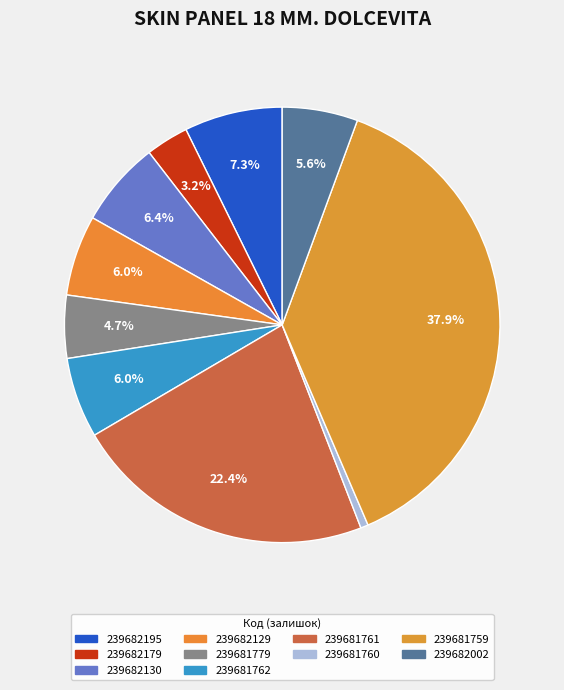

True or false: 239682130 accounts for 16% of the total.

False